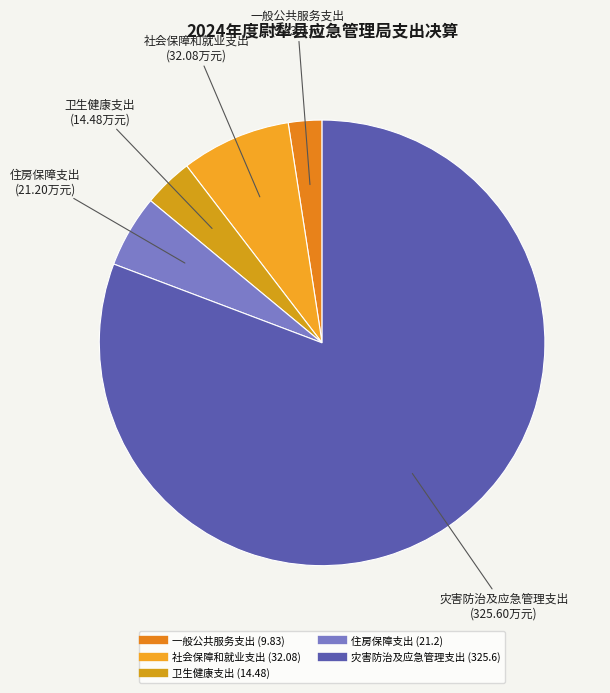

What is the smallest slice in the pie chart?

一般公共服务支出